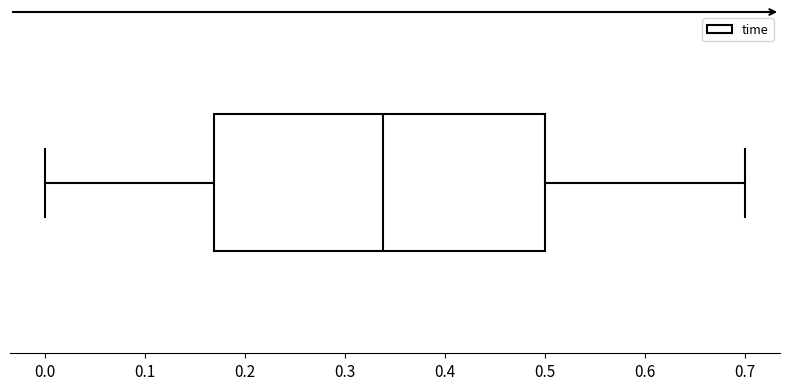

Where does the median line of the box sit on the x-axis? The values are not printed on the chart, so give them approximately, as read against the axis.

0.34